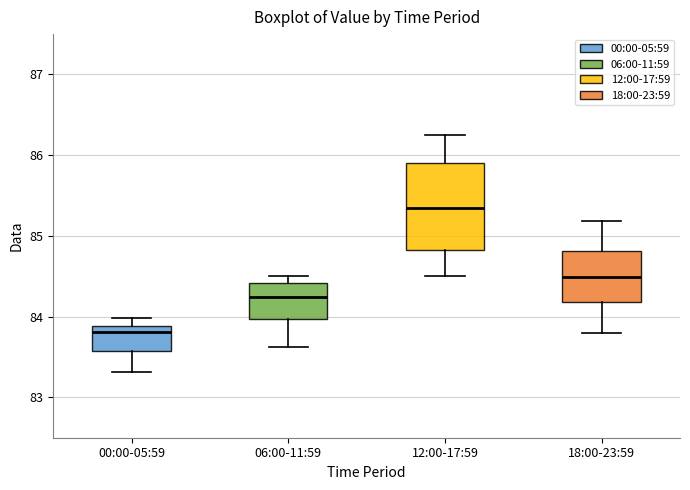

Reading left to right, transcribe this box plot: for each box, give where its median line is, the range the box spans, and where its two whiskers end, as read against the y-axis. The values are not printed on the chart, so give them approximately, as read against the axis.

00:00-05:59: median 83.8, box 83.6 to 83.9, whiskers 83.3 to 84.0
06:00-11:59: median 84.2, box 84.0 to 84.4, whiskers 83.6 to 84.5
12:00-17:59: median 85.3, box 84.8 to 85.9, whiskers 84.5 to 86.3
18:00-23:59: median 84.5, box 84.2 to 84.8, whiskers 83.8 to 85.2